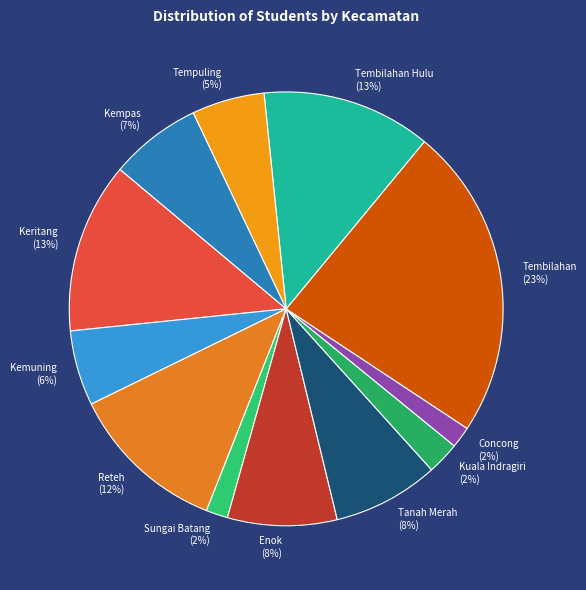

To the nearest percent, what is the average slice percentage?

8%